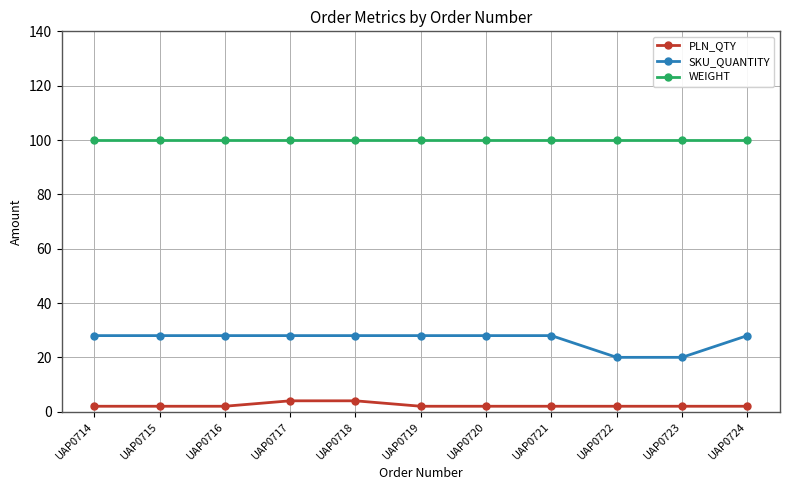

What is the total value across all series at UAP0720?

130